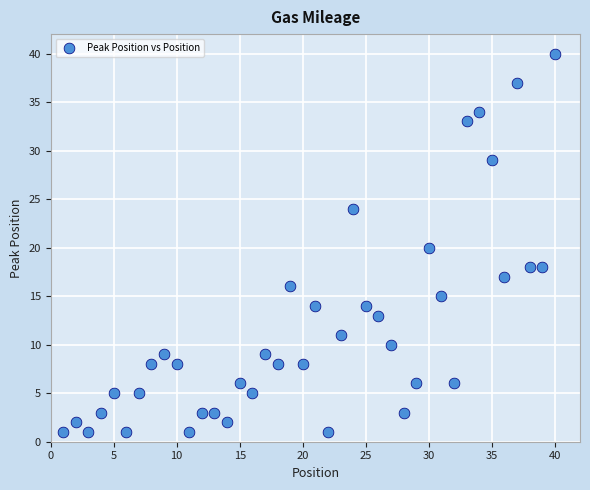

What is the range of Y values (max minus min)?

39